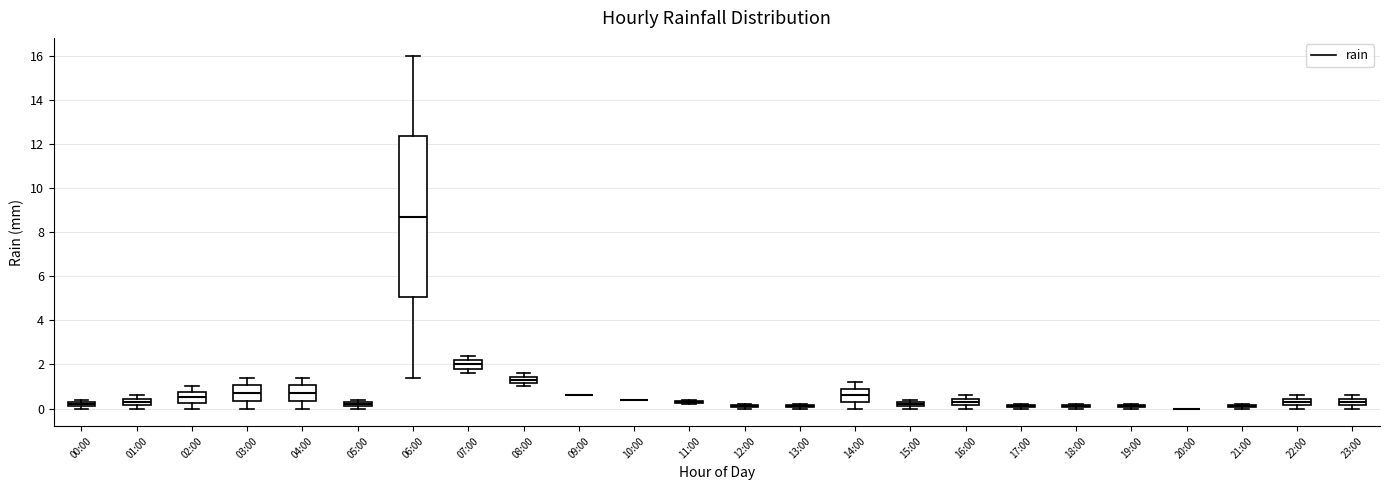

Where is the lower edge of the box for 23:00 on the y-axis? The values are not printed on the chart, so give them approximately, as read against the axis.

0.2